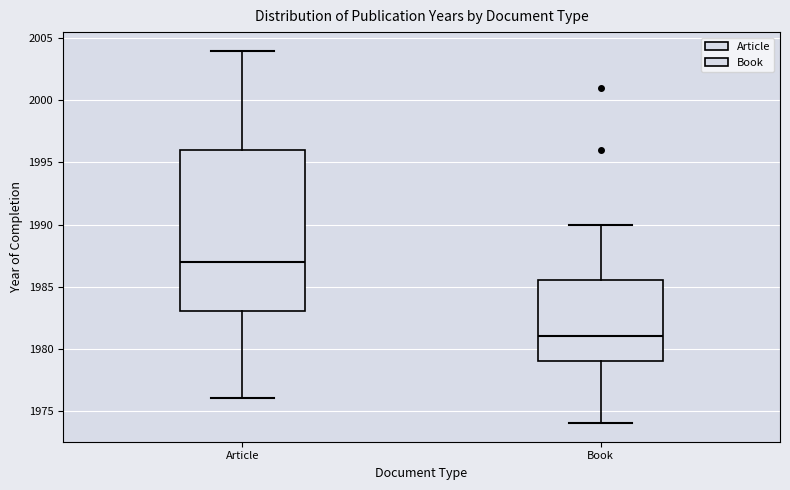

Reading left to right, transcribe this box plot: for each box, give where its median line is, the range the box spans, and where its two whiskers end, as read against the y-axis. The values are not printed on the chart, so give them approximately, as read against the axis.

Article: median 1987.0, box 1983.0 to 1996.0, whiskers 1976.0 to 2004.0
Book: median 1981.0, box 1979.0 to 1985.5, whiskers 1974.0 to 1990.0